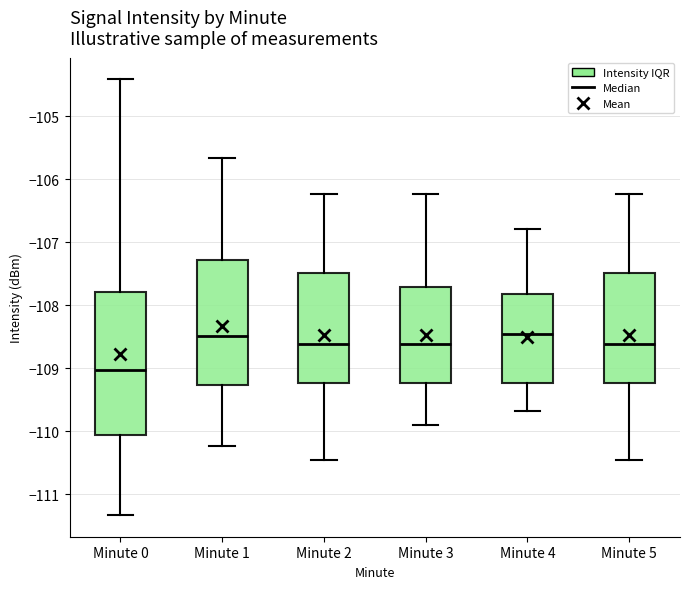

Which box has the lowest median line?

Minute 0